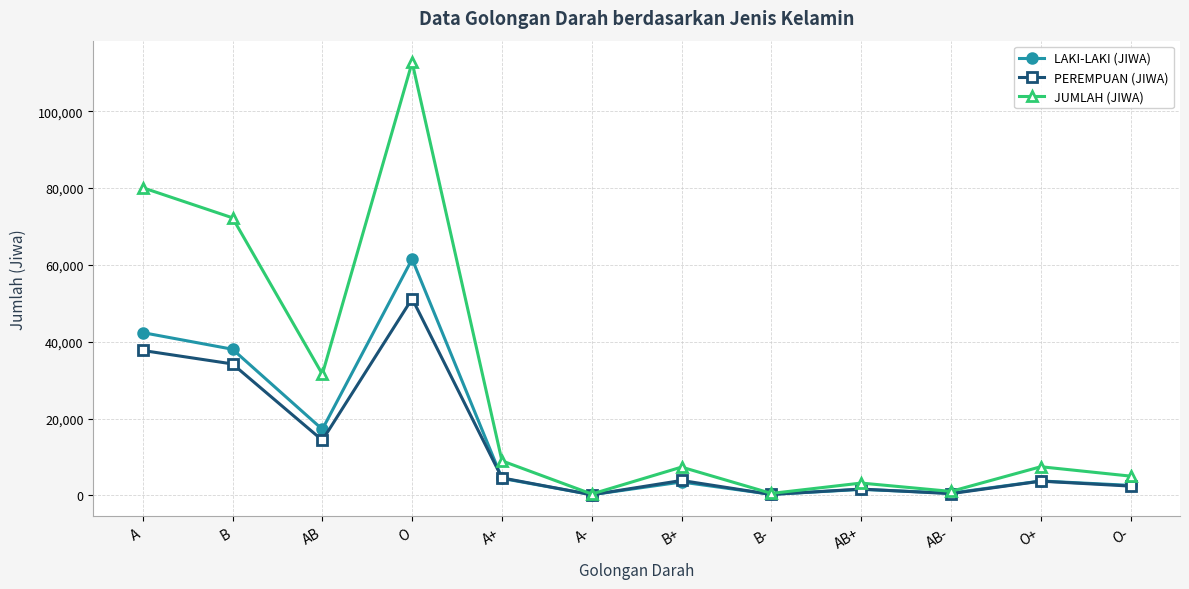

Is it true that LAKI-LAKI (JIWA) equals 270 at B-?

True